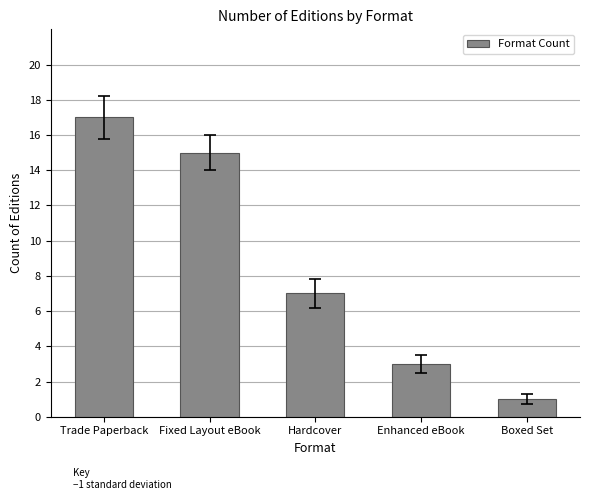

Between Trade Paperback and Fixed Layout eBook, which is larger?

Trade Paperback